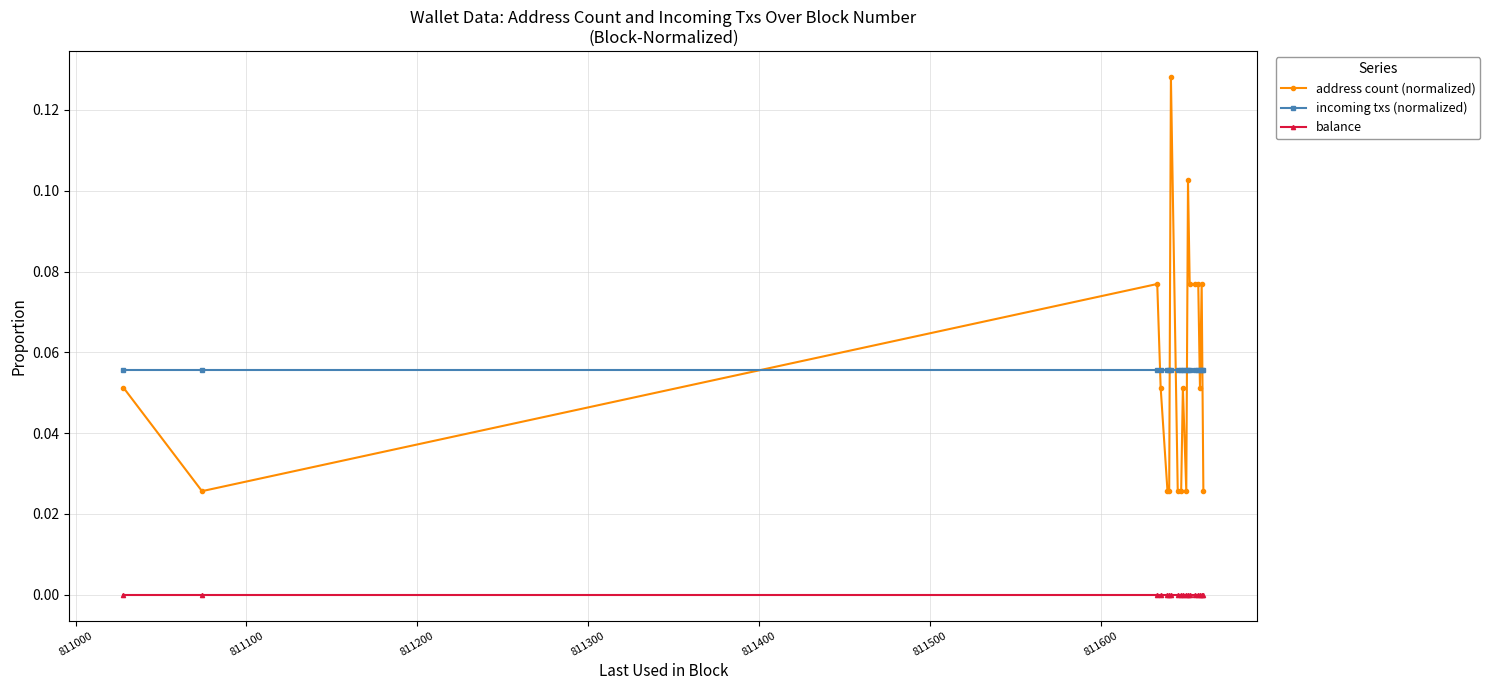

List the series in order of their peak value, lowest first.

balance, incoming txs (normalized), address count (normalized)